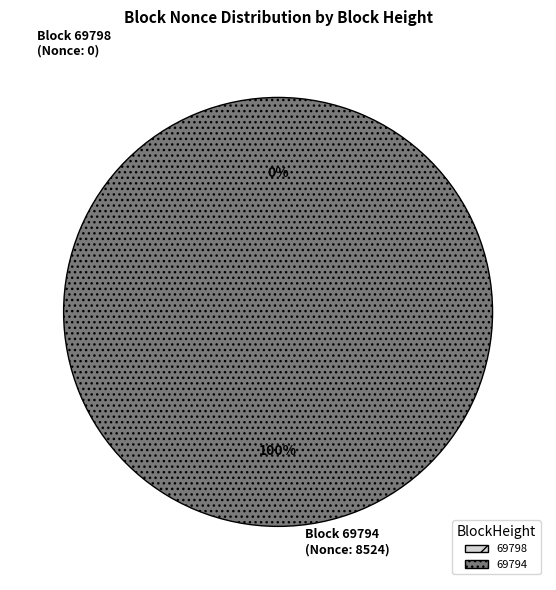

To the nearest percent, what is the combined percentage of 69794 and 69798?

100%